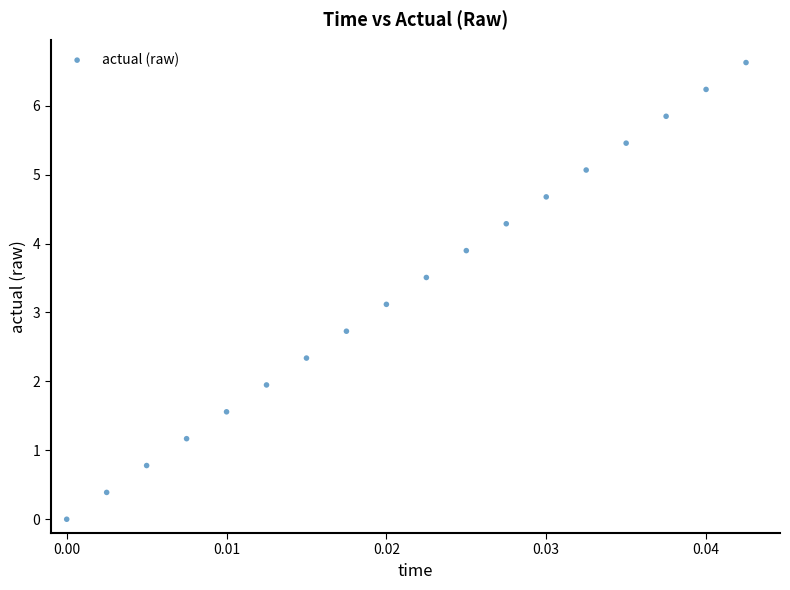

What Y value in the scatter plot is closest to 3?

3.1